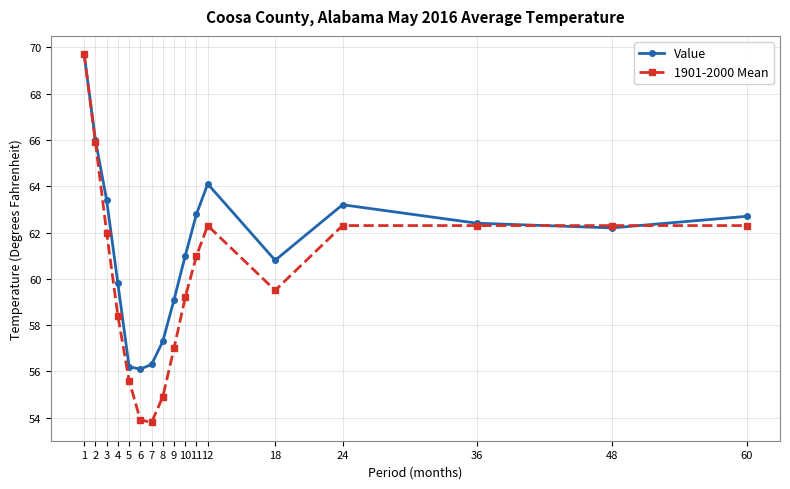

Which series has the largest range (max minus min)?

1901-2000 Mean